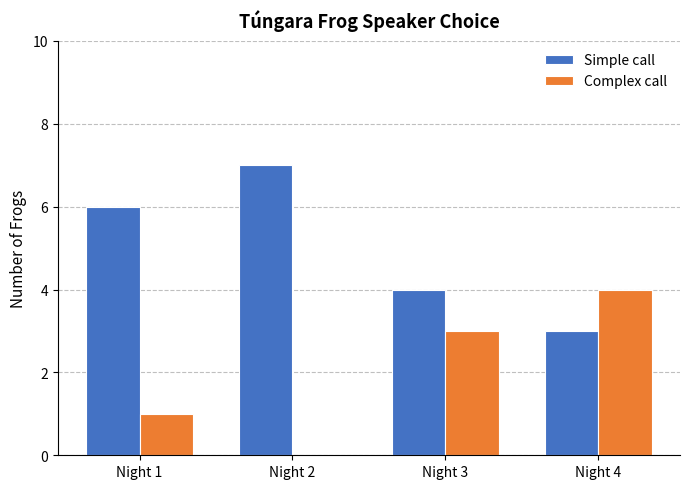

What is the sum of all Simple call values?

20